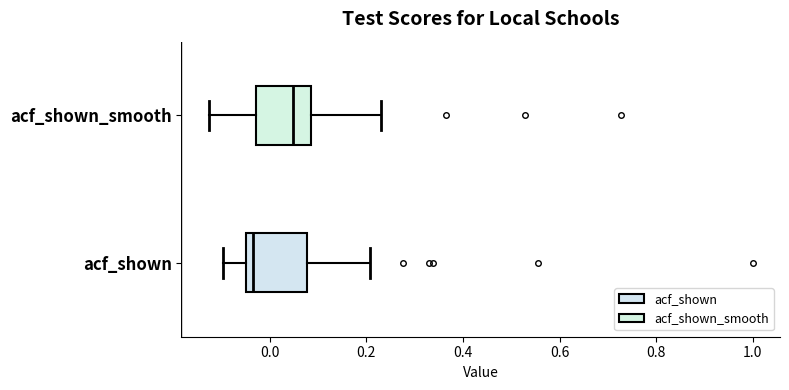

Reading bottom to top, read every box against the x-axis: the position of its median line, the range the box covers, and the ends of its whiskers. The values are not printed on the chart, so give them approximately, as read against the axis.

acf_shown: median -0.04 (just right of the box's left edge), box -0.04 to 0.08, whiskers -0.10 to 0.20
acf_shown_smooth: median 0.04, box -0.02 to 0.08, whiskers -0.12 to 0.24